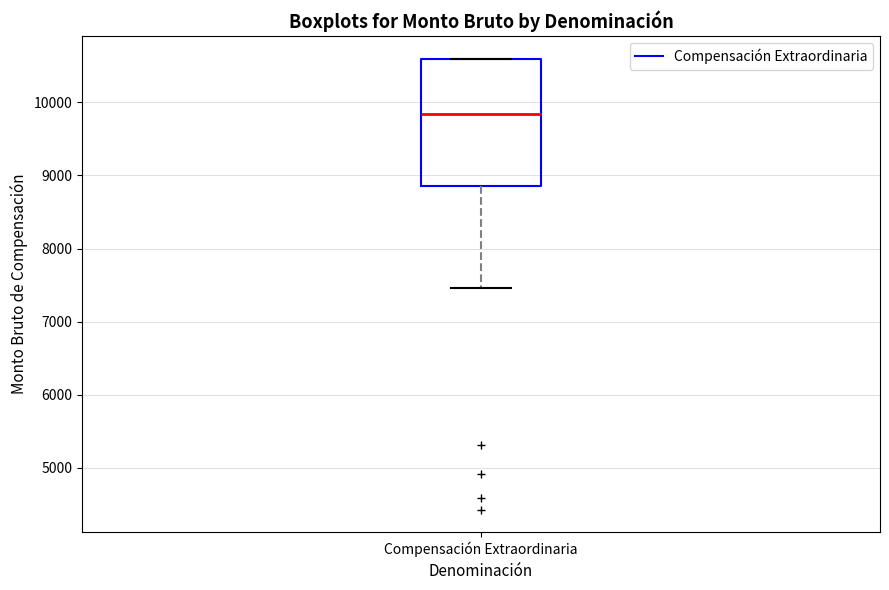

Transcribe this box plot: give where the median line is, the range the box spans, and where the two whiskers end, as read against the y-axis. The values are not printed on the chart, so give them approximately, as read against the axis.

median 9800, box 8900 to 10600, whiskers 7500 to 10600